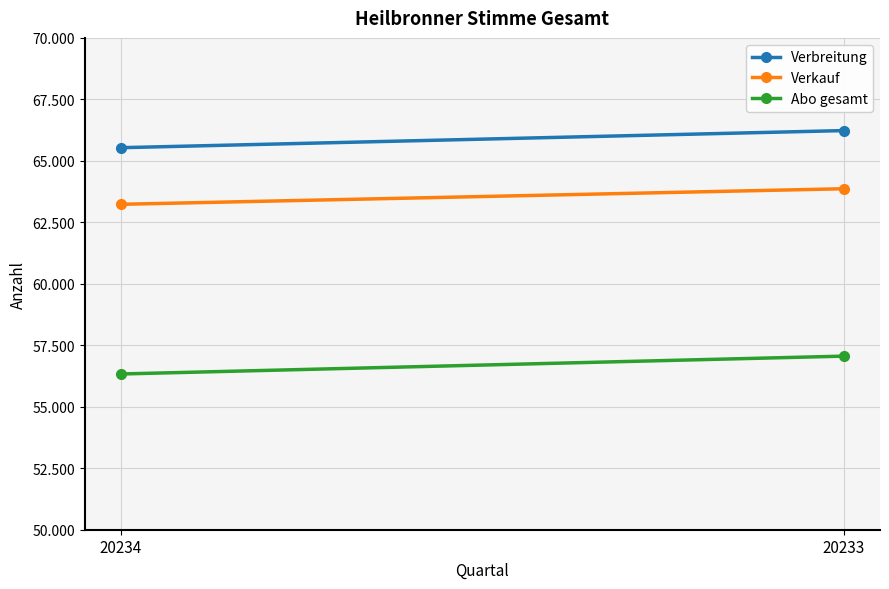

At which label does Abo gesamt reach its peak?

20233